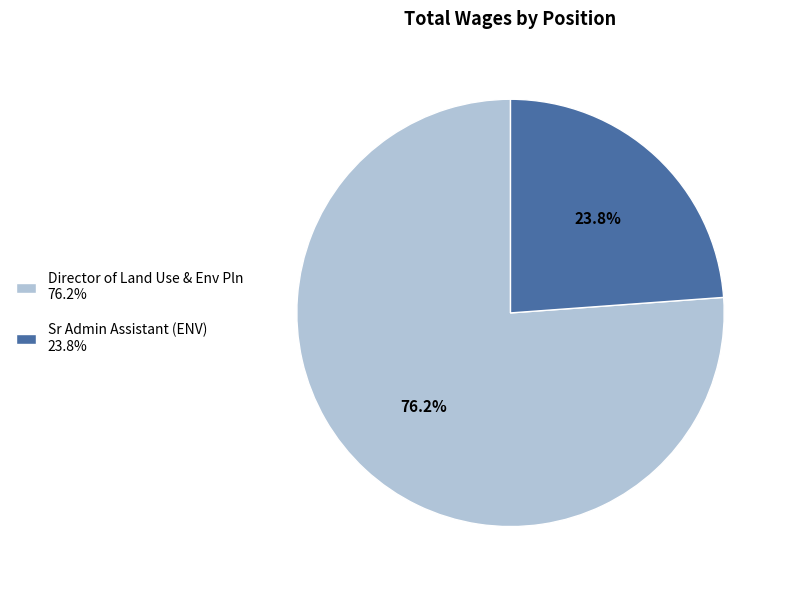

What percentage is NOT represented by Director of Land Use & Env Pln?

23.8%